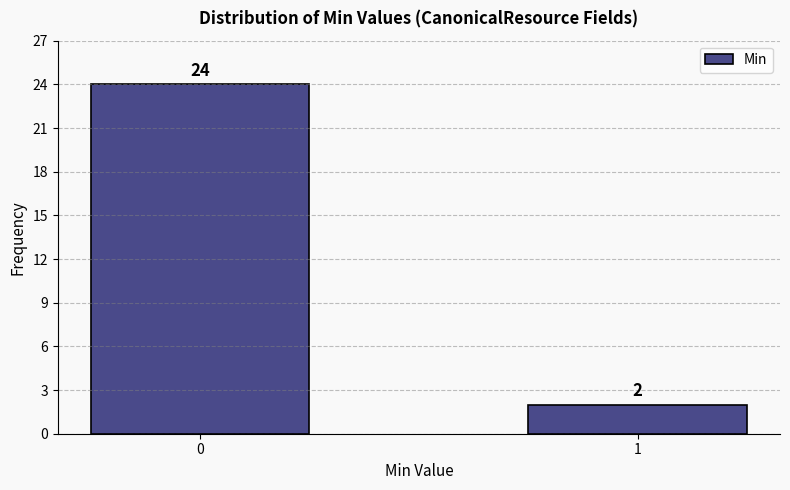

Reading right to left, extract all data points from this chart.

2	24